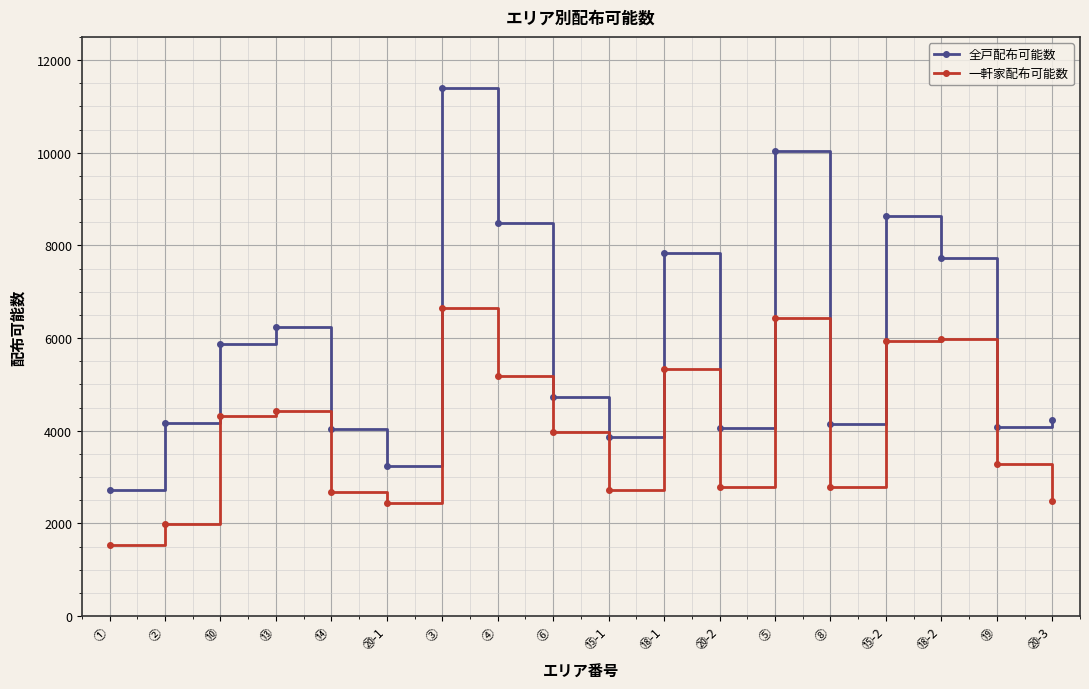

True or false: 全戸配布可能数 has more than 1 interior local peaks.

True